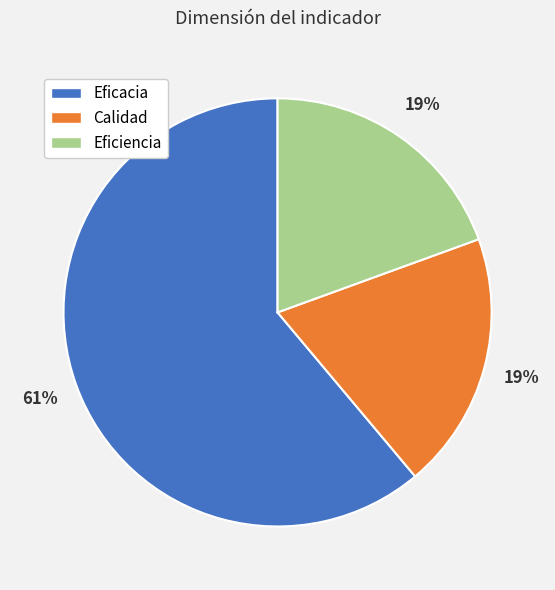

To the nearest percent, what is the average slice percentage?

33%